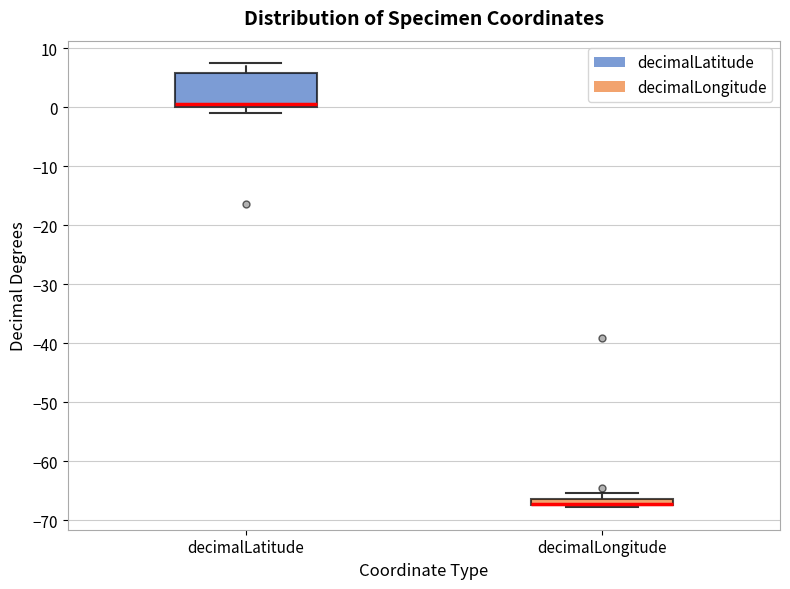

Comparing the boxes themselves (not the whiskers), which one is the tallest?

decimalLatitude